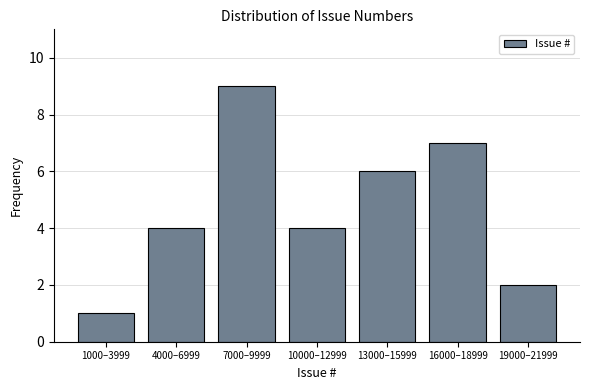

Reading left to right, what are all the values shown in this chart?

1	4	9	4	6	7	2